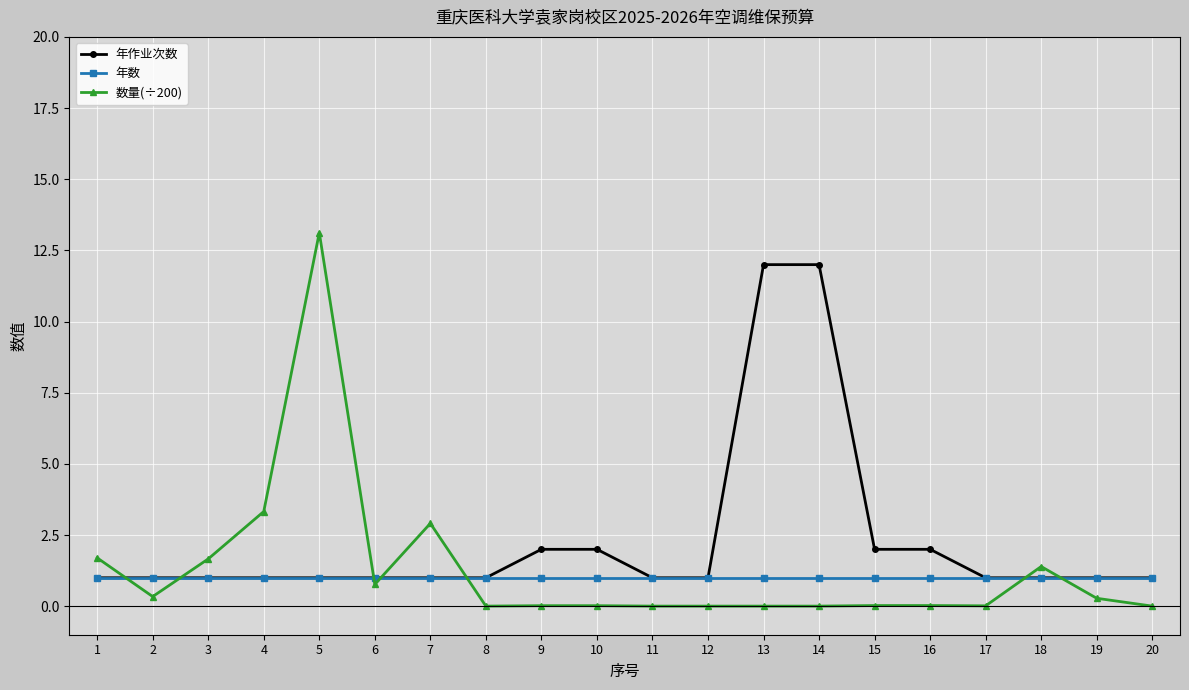

Which series has the largest total across all categories?

年作业次数